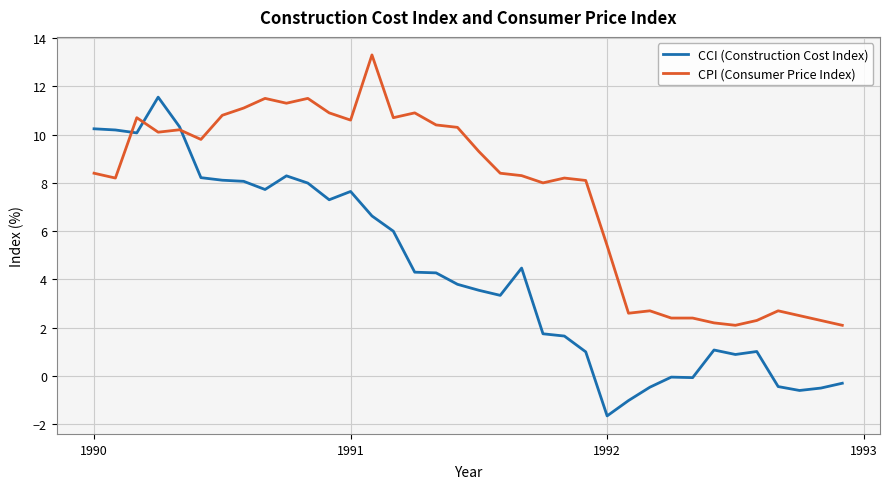

What is the highest value of the CPI (Consumer Price Index) series?

13.3